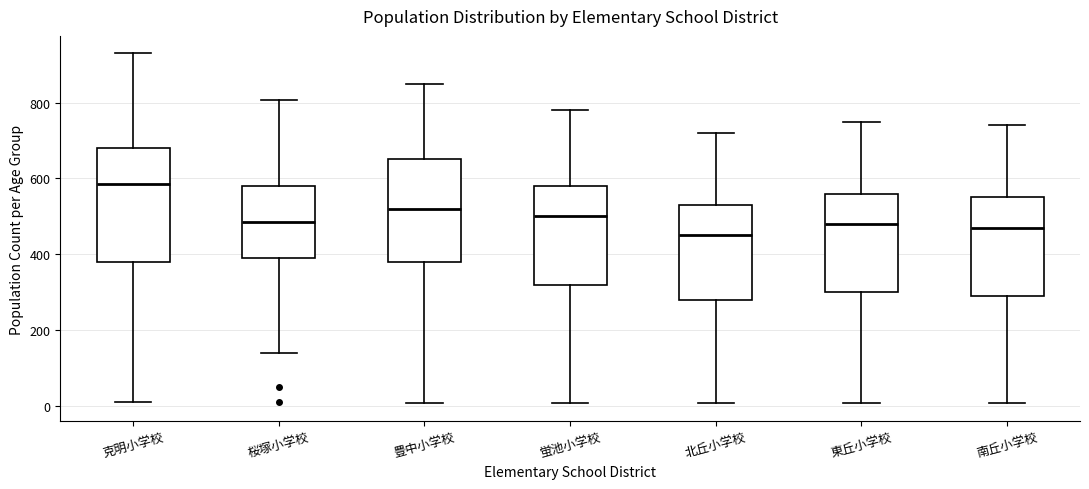

Comparing the boxes themselves (not the whiskers), which one is the tallest?

克明小学校